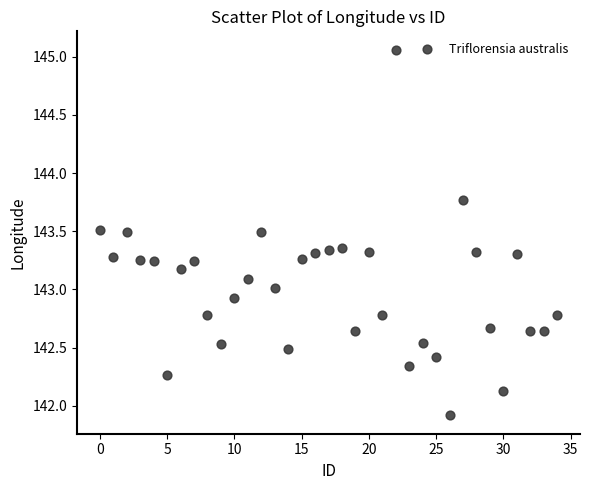

What is the range of Y values (max minus min)?

3.1